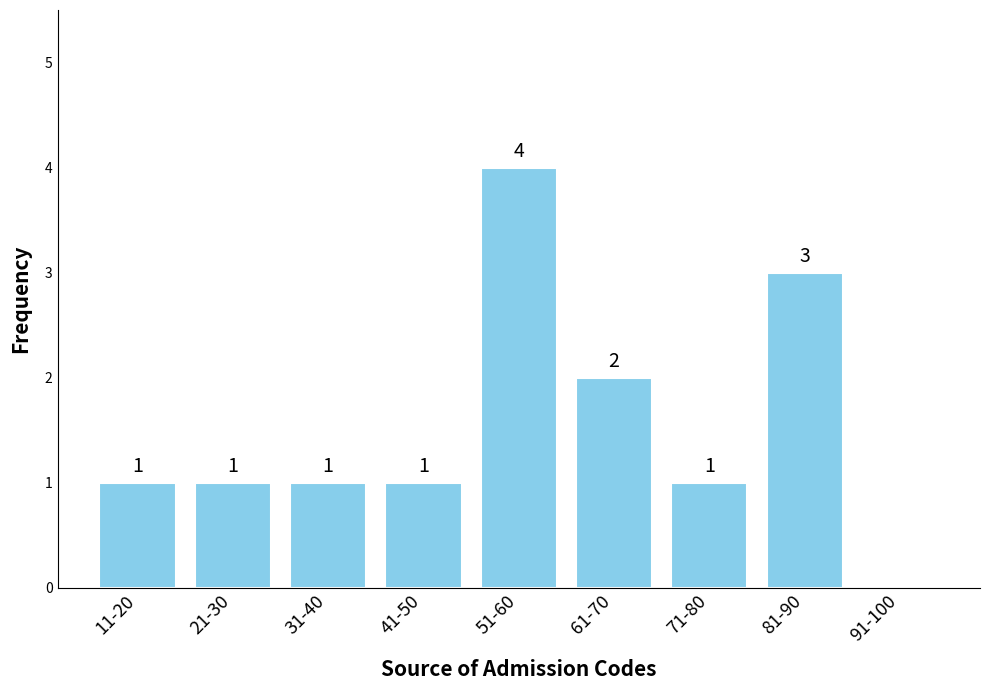

Reading right to left, list all the values displayed in this chart.

91-100=0	81-90=3	71-80=1	61-70=2	51-60=4	41-50=1	31-40=1	21-30=1	11-20=1